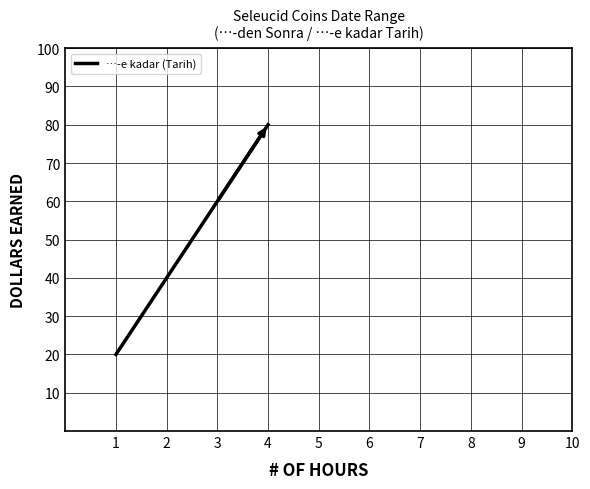

List the labels in order of value, smallest first.

1, 2, 3, 4